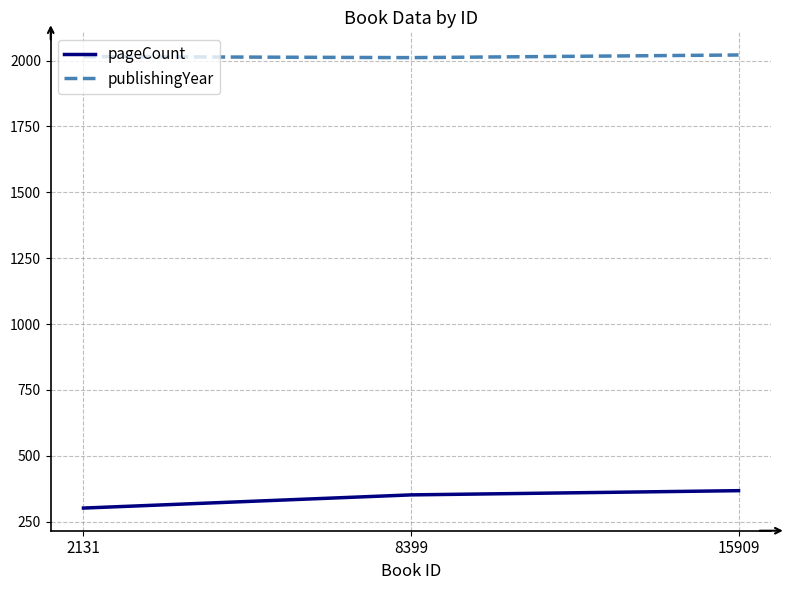

Is it true that pageCount equals 156 at 8399?

False